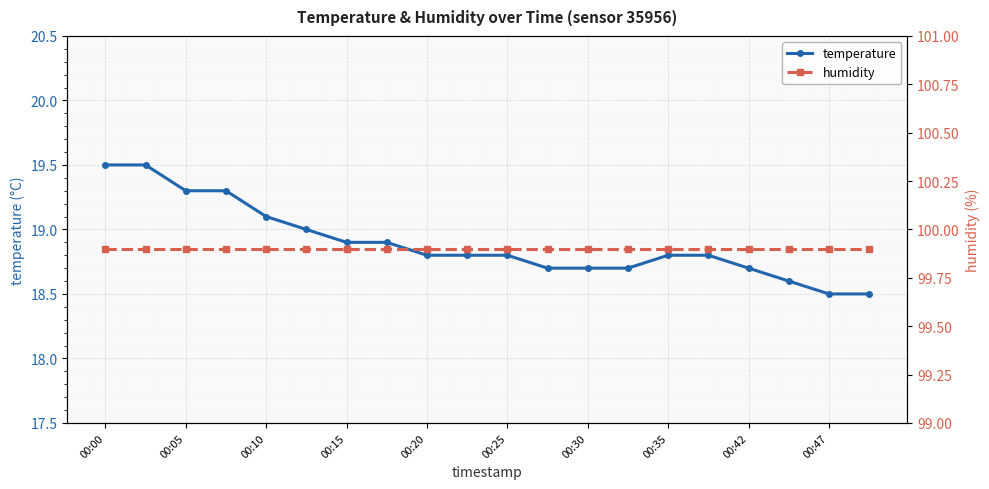

How many lines are shown in the chart?

2